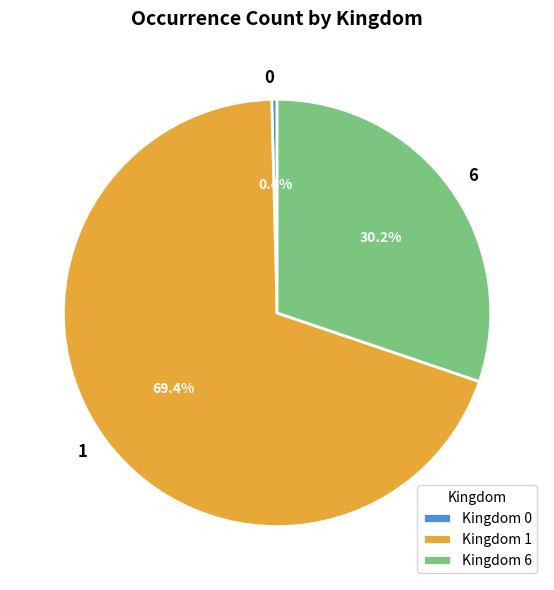

Rank the categories by value from lowest to highest.

0, 6, 1